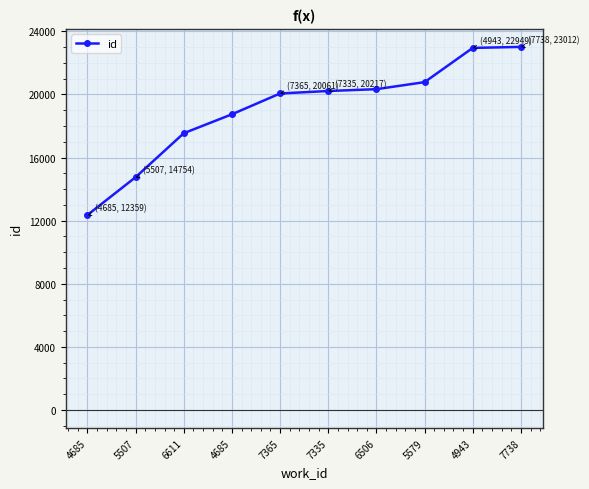

Is this an area chart (filled region under the line)?

No